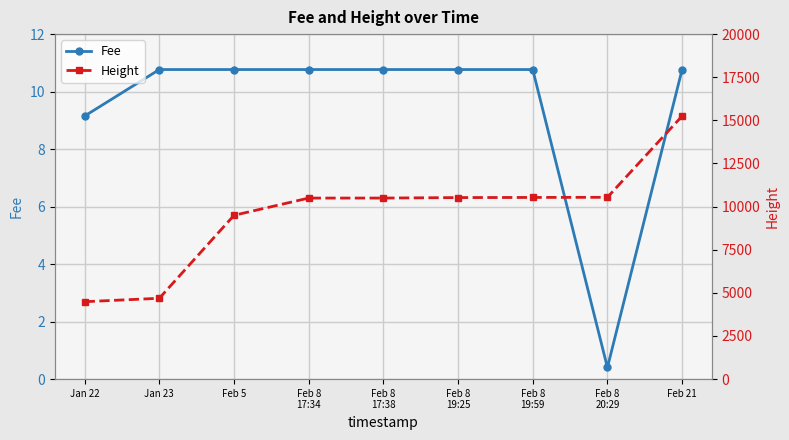

True or false: Height has more than 1 points higher than both neighbors.

False